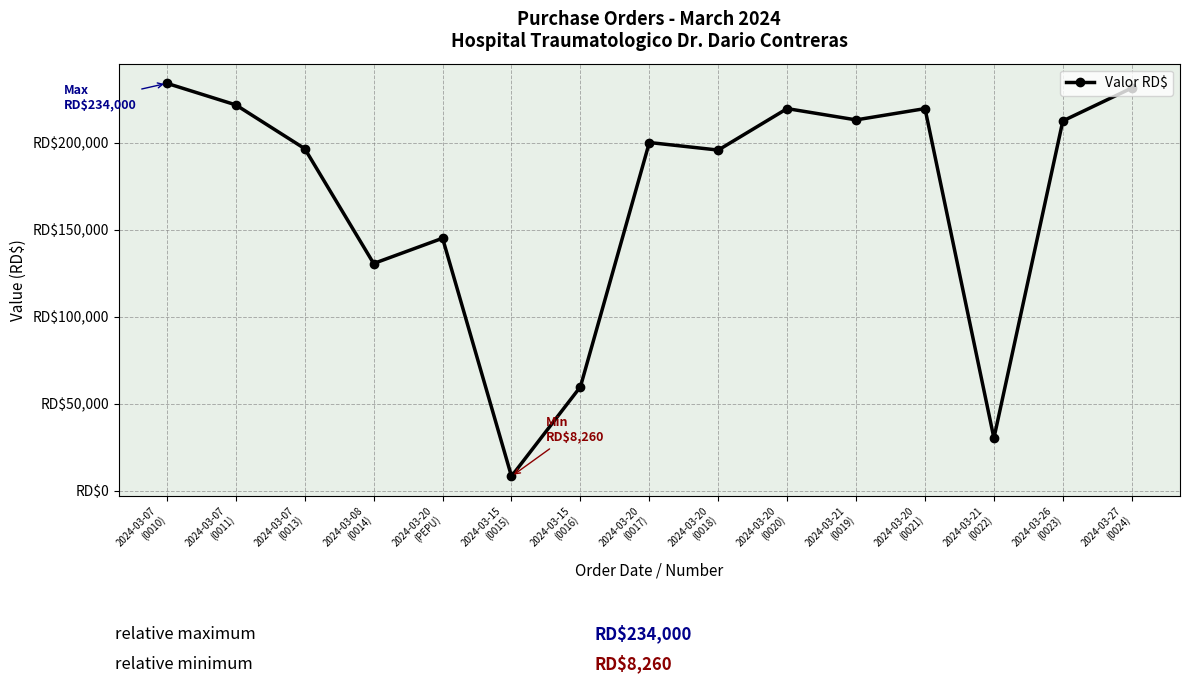

What is the average value?

167800.0